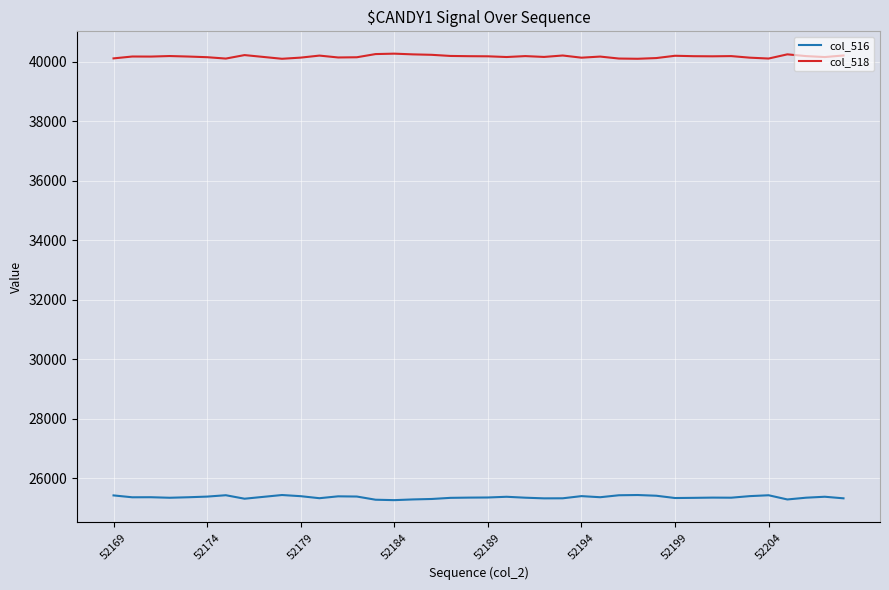

What is the smallest value displayed?

25269